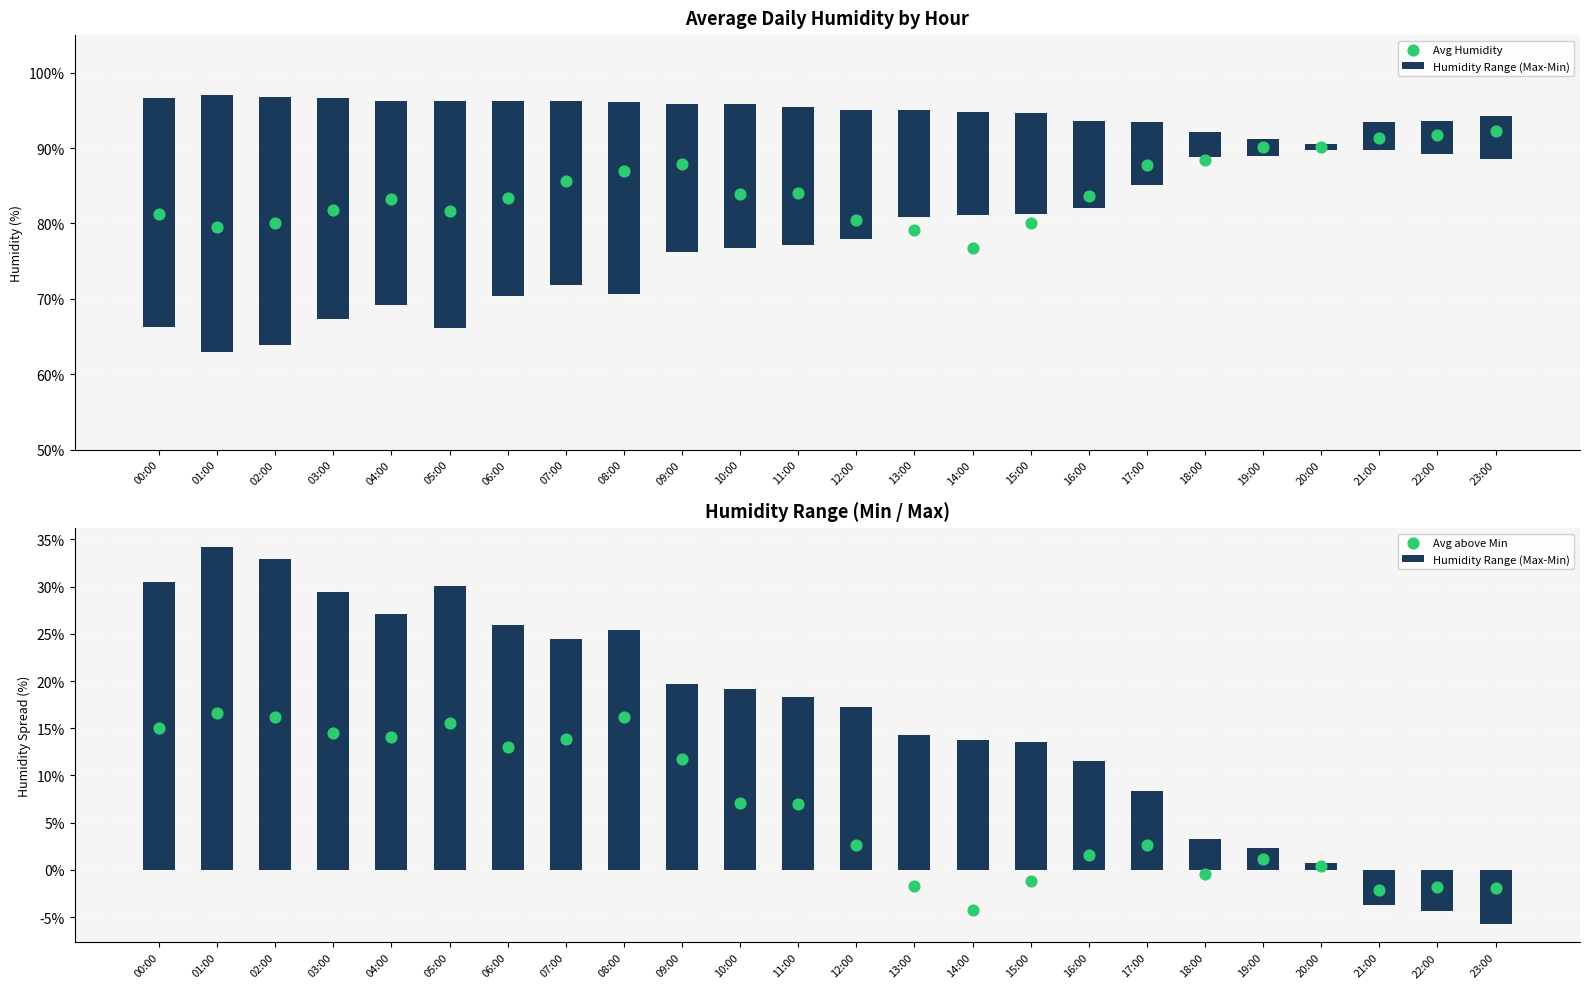

What are all the series names shown in the legend?

Humidity Range (Max-Min), Avg Humidity, Avg above Min